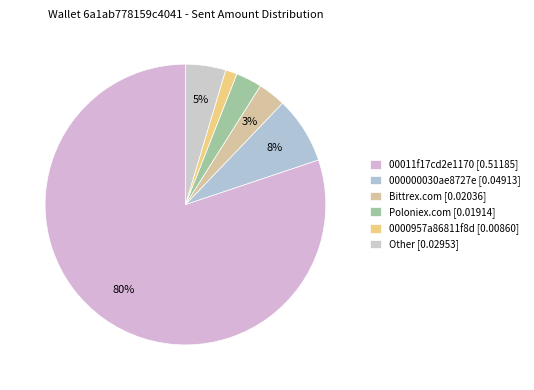

How many slices are in this pie chart?

6